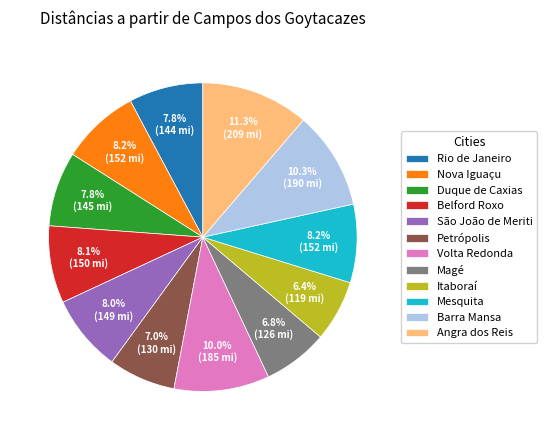

To the nearest percent, what percentage of the pie is Rio de Janeiro?

8%